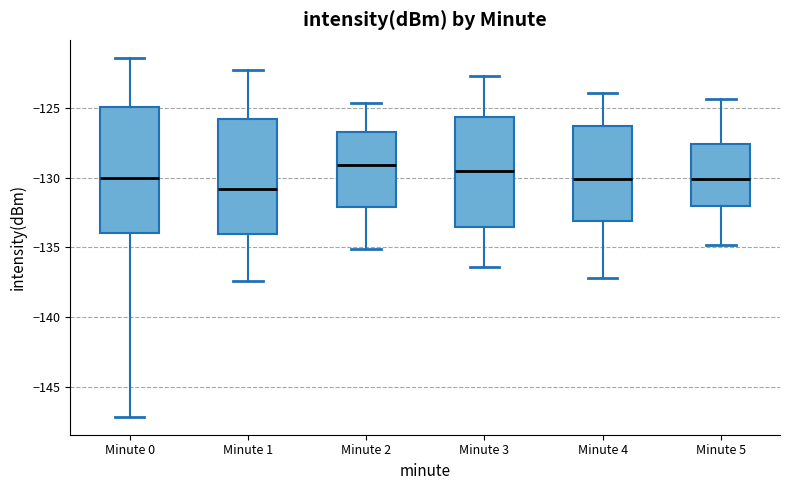

Reading left to right, read every box against the y-axis: the position of its median line, the range the box covers, and the ends of its whiskers. The values are not printed on the chart, so give them approximately, as read against the axis.

Minute 0: median -130.0, box -134.0 to -125.0, whiskers -147.0 to -121.5
Minute 1: median -131.0, box -134.0 to -126.0, whiskers -137.5 to -122.5
Minute 2: median -129.0, box -132.0 to -126.5, whiskers -135.0 to -124.5
Minute 3: median -129.5, box -133.5 to -125.5, whiskers -136.5 to -122.5
Minute 4: median -130.0, box -133.0 to -126.5, whiskers -137.0 to -124.0
Minute 5: median -130.0, box -132.0 to -127.5, whiskers -135.0 to -124.5